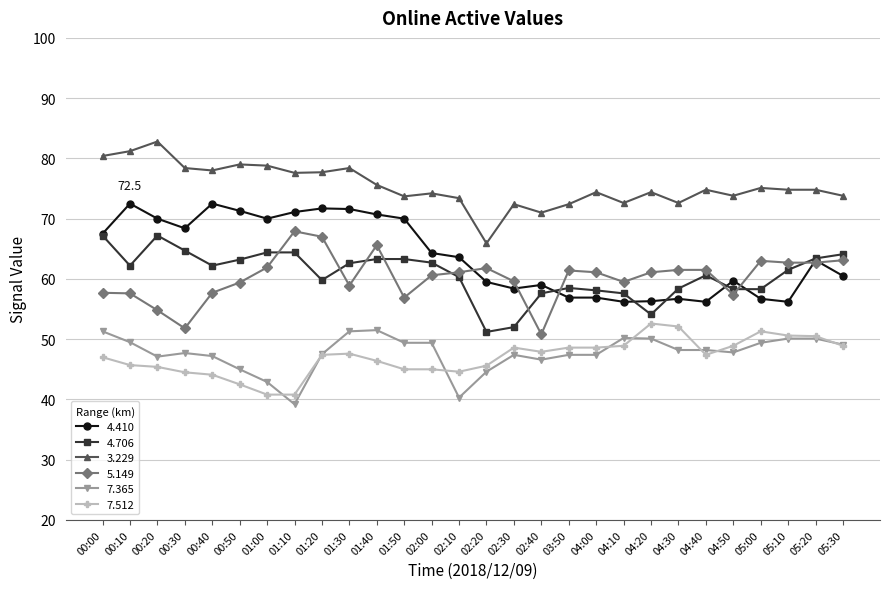

How many categories are shown in the chart?

28